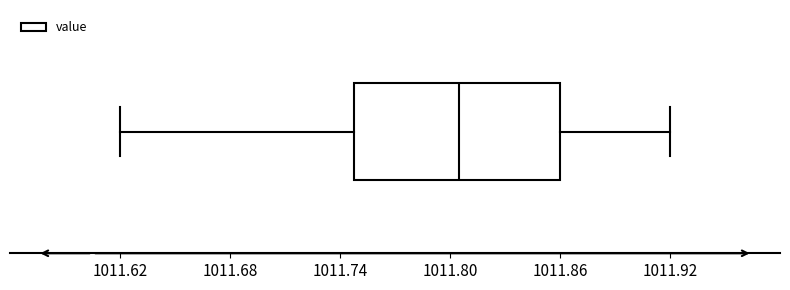

Transcribe this box plot: give where the median line is, the range the box spans, and where the two whiskers end, as read against the x-axis. The values are not printed on the chart, so give them approximately, as read against the axis.

median 1011.81, box 1011.75 to 1011.86, whiskers 1011.62 to 1011.92